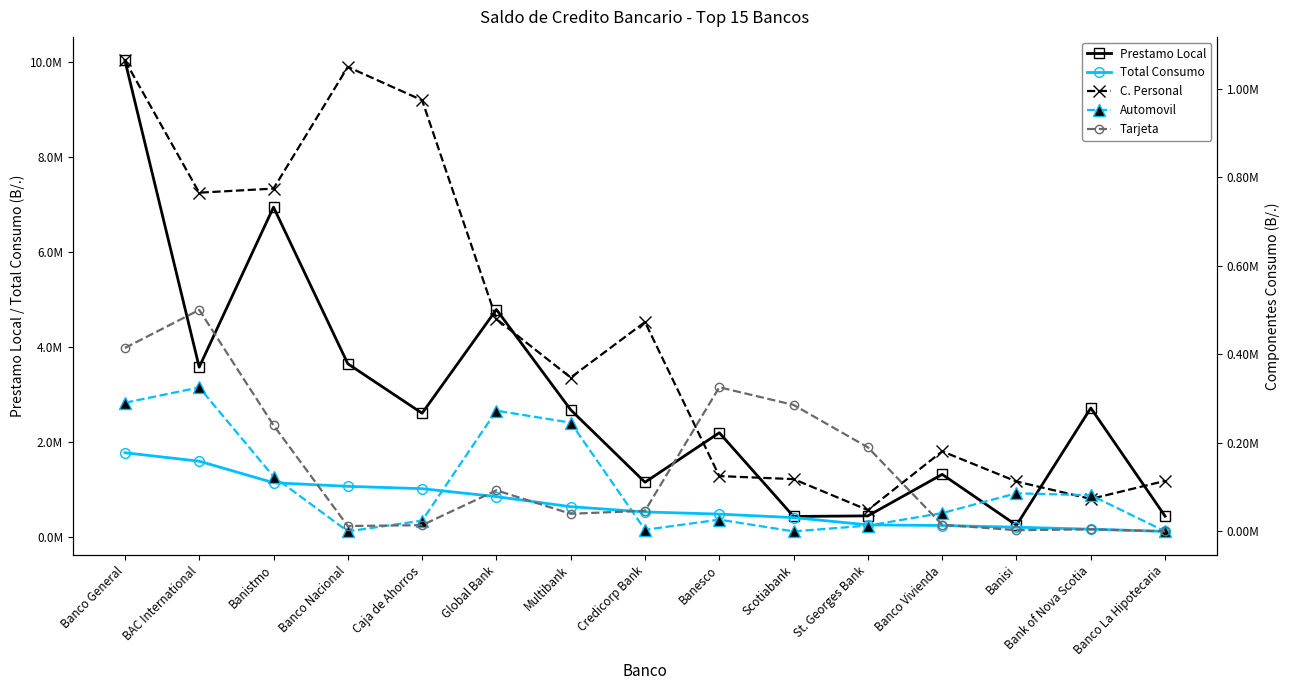

True or false: Total Consumo and Prestamo Local cross at least once.

False